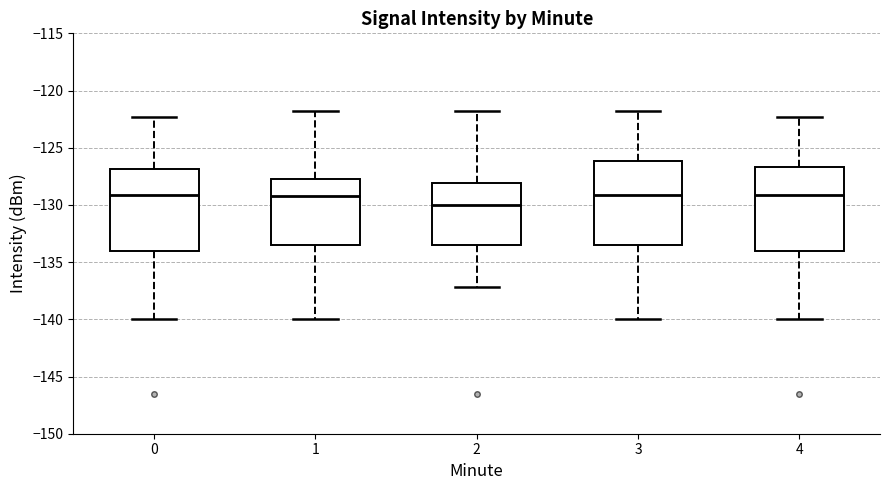

Where does the lower whisker of the box at x = 4 end on the y-axis? The values are not printed on the chart, so give them approximately, as read against the axis.

-140.0